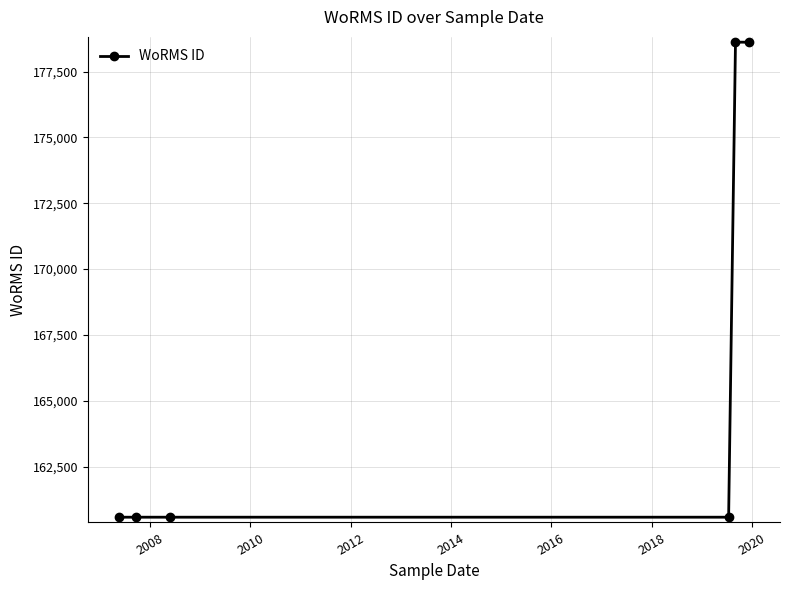

What is the smallest value displayed?

160576